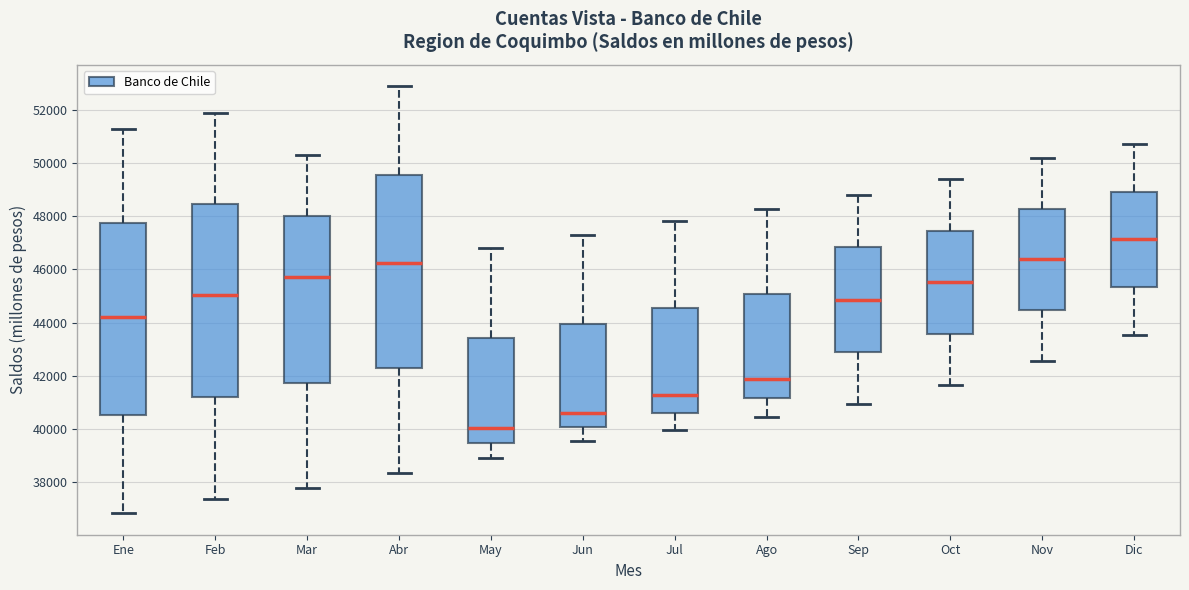

Where does the upper whisker of the box for Nov end on the y-axis? The values are not printed on the chart, so give them approximately, as read against the axis.

50200